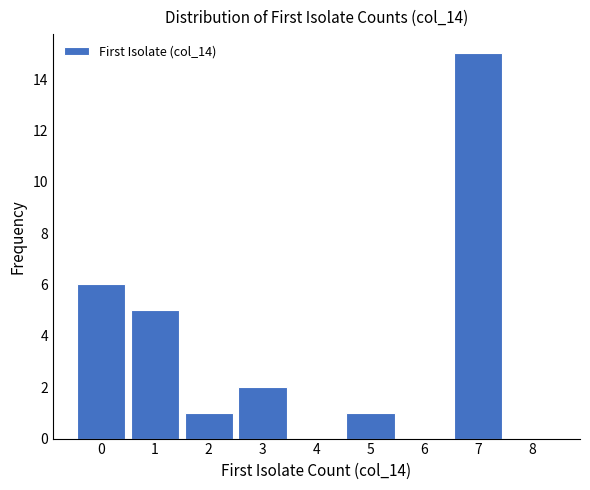

Reading left to right, list all the values displayed in this chart.

0=6	1=5	2=1	3=2	4=0	5=1	6=0	7=15	8=0